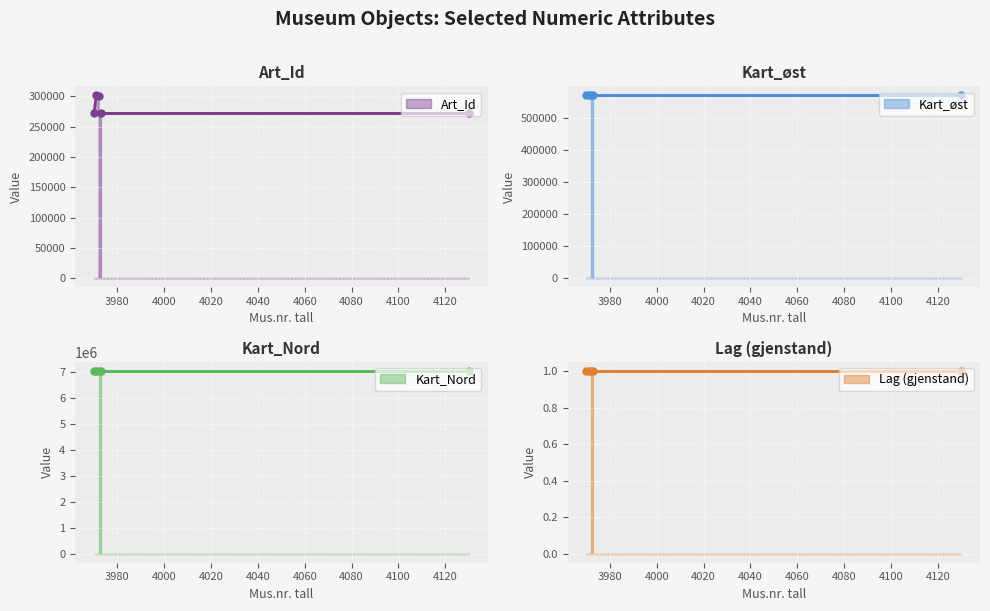

True or false: Kart_Nord has more than 1 points higher than both neighbors.

False